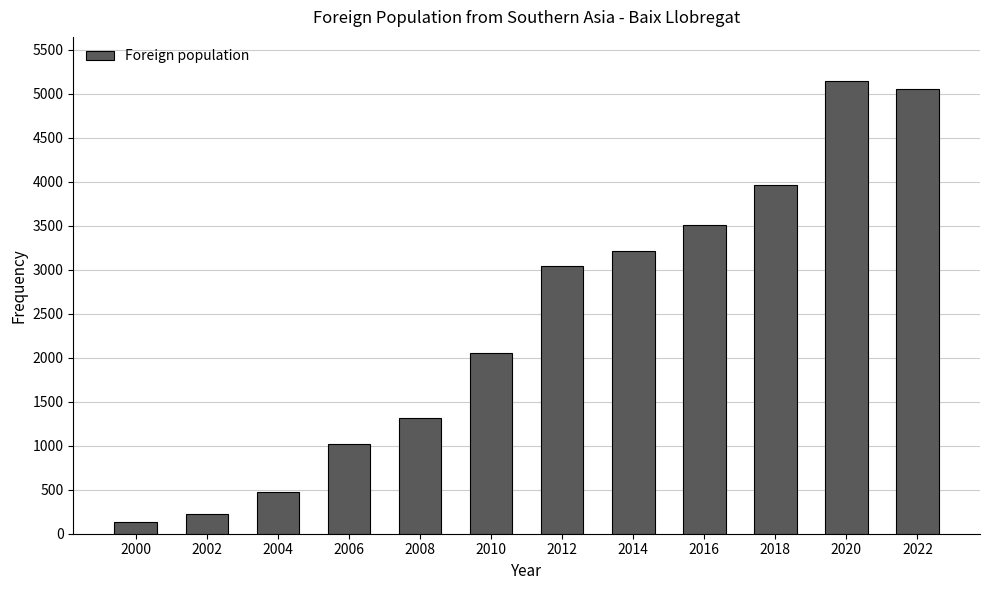

Which label corresponds to the smallest value in the chart?

2000